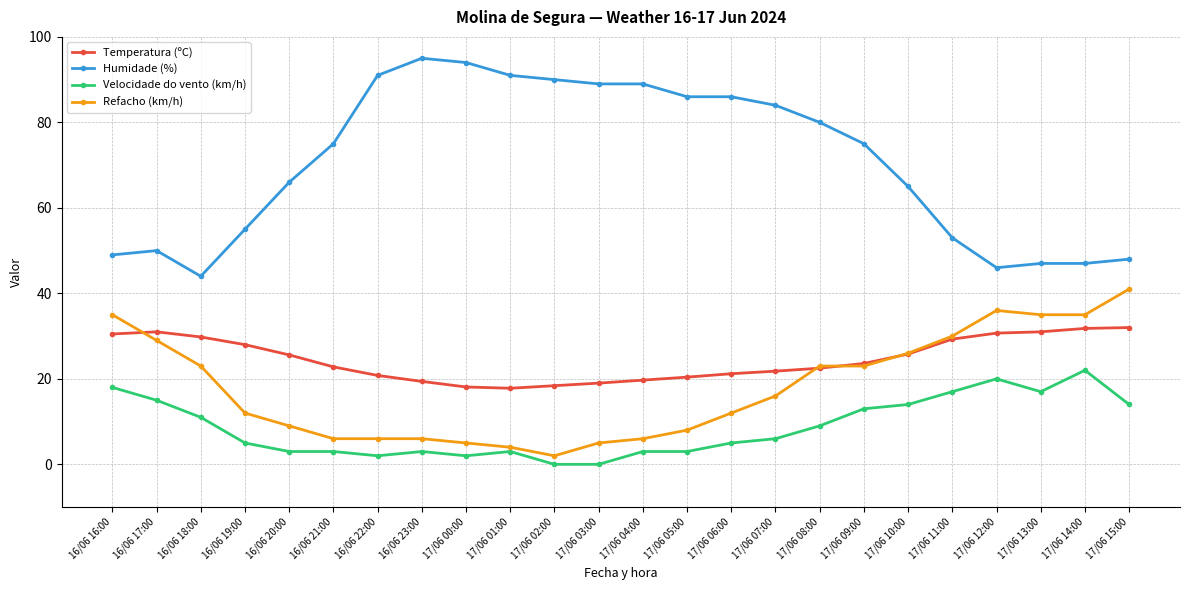

What is the value of the Temperatura (ºC) point at the 8th from the left?

19.4